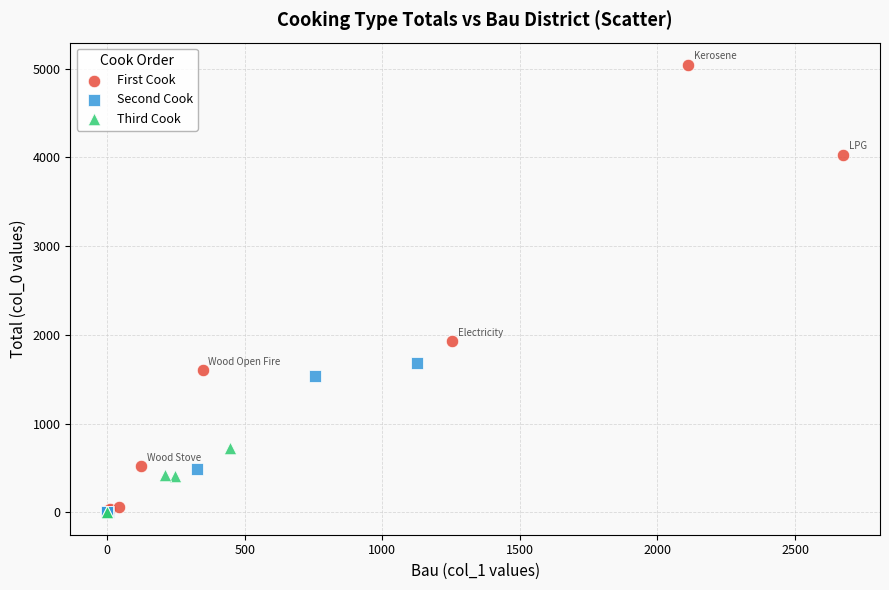

Which series contains the highest Y value?

First Cook